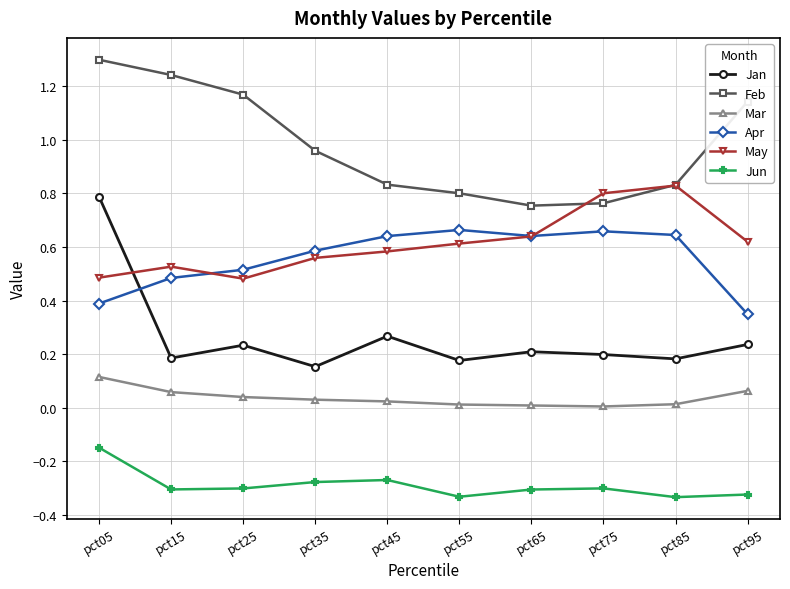

At pct95, list the series in order from largest to smallest.

Feb, May, Apr, Jan, Mar, Jun